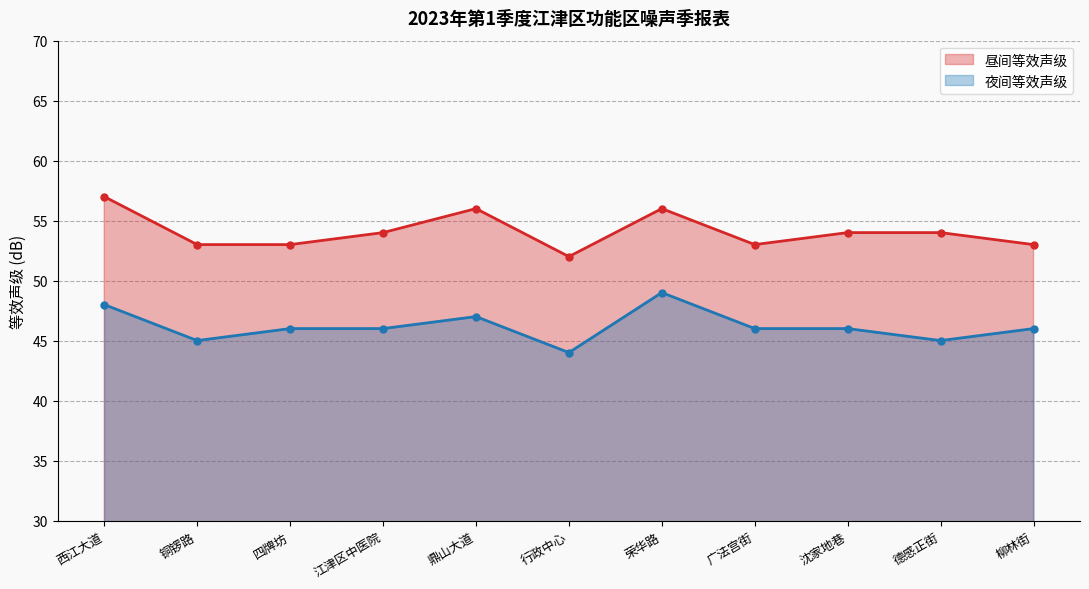

What position from the left is 德感正街?

10